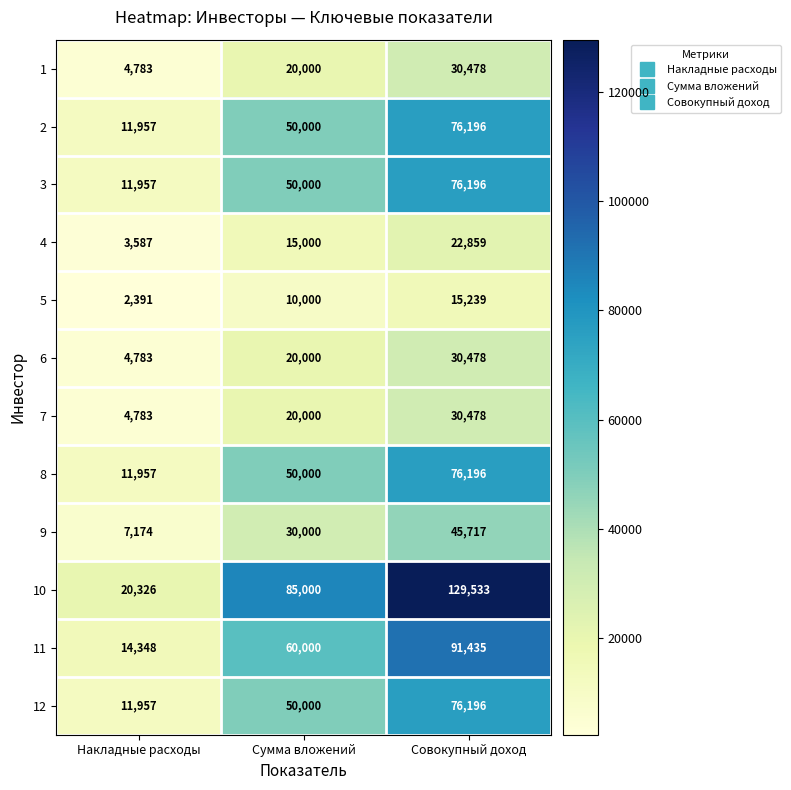

True or false: 6 has a value of 1690 at Накладные расходы.

False